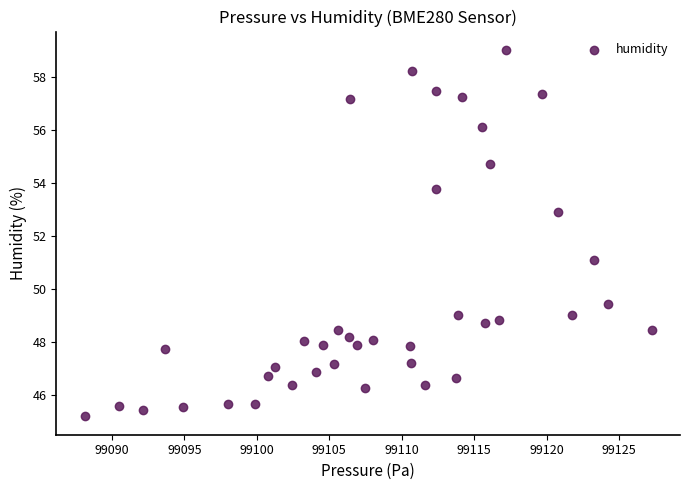

What is the range of Y values (max minus min)?

13.8